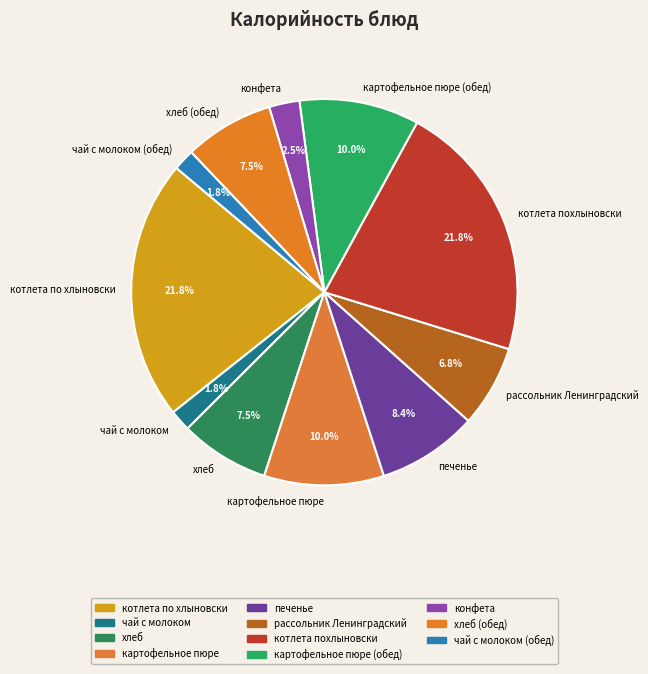

What percentage is NOT represented by чай с молоком (обед)?

98.2%